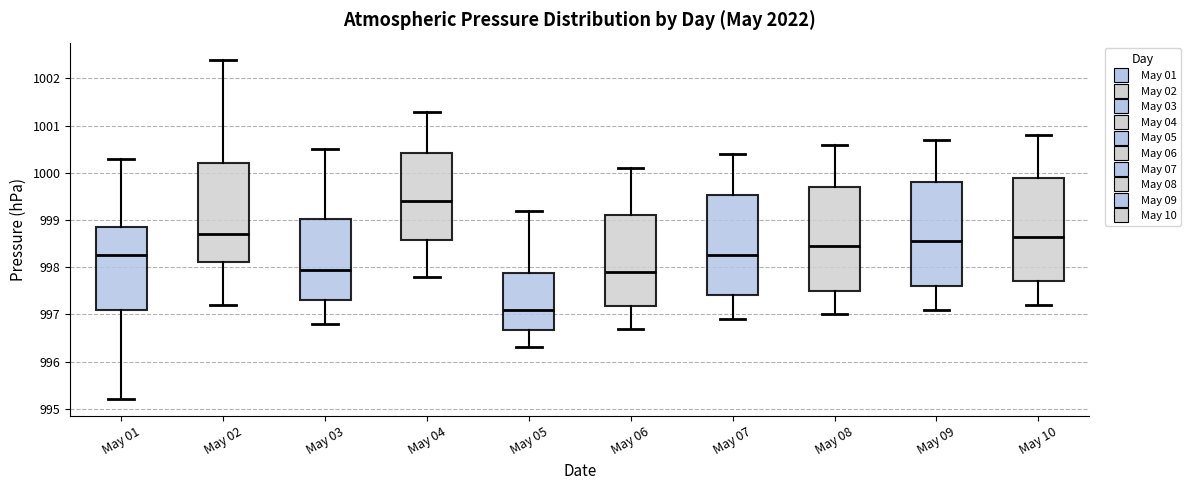

Reading left to right, transcribe this box plot: for each box, give where its median line is, the range the box spans, and where its two whiskers end, as read against the y-axis. The values are not printed on the chart, so give them approximately, as read against the axis.

May 01: median 998.3, box 997.1 to 998.9, whiskers 995.2 to 1000.3
May 02: median 998.7, box 998.1 to 1000.2, whiskers 997.2 to 1002.4
May 03: median 998.0, box 997.3 to 999.0, whiskers 996.8 to 1000.5
May 04: median 999.4, box 998.6 to 1000.4, whiskers 997.8 to 1001.3
May 05: median 997.1, box 996.7 to 997.9, whiskers 996.3 to 999.2
May 06: median 997.9, box 997.2 to 999.1, whiskers 996.7 to 1000.1
May 07: median 998.3, box 997.4 to 999.5, whiskers 996.9 to 1000.4
May 08: median 998.5, box 997.5 to 999.7, whiskers 997.0 to 1000.6
May 09: median 998.6, box 997.6 to 999.8, whiskers 997.1 to 1000.7
May 10: median 998.7, box 997.7 to 999.9, whiskers 997.2 to 1000.8